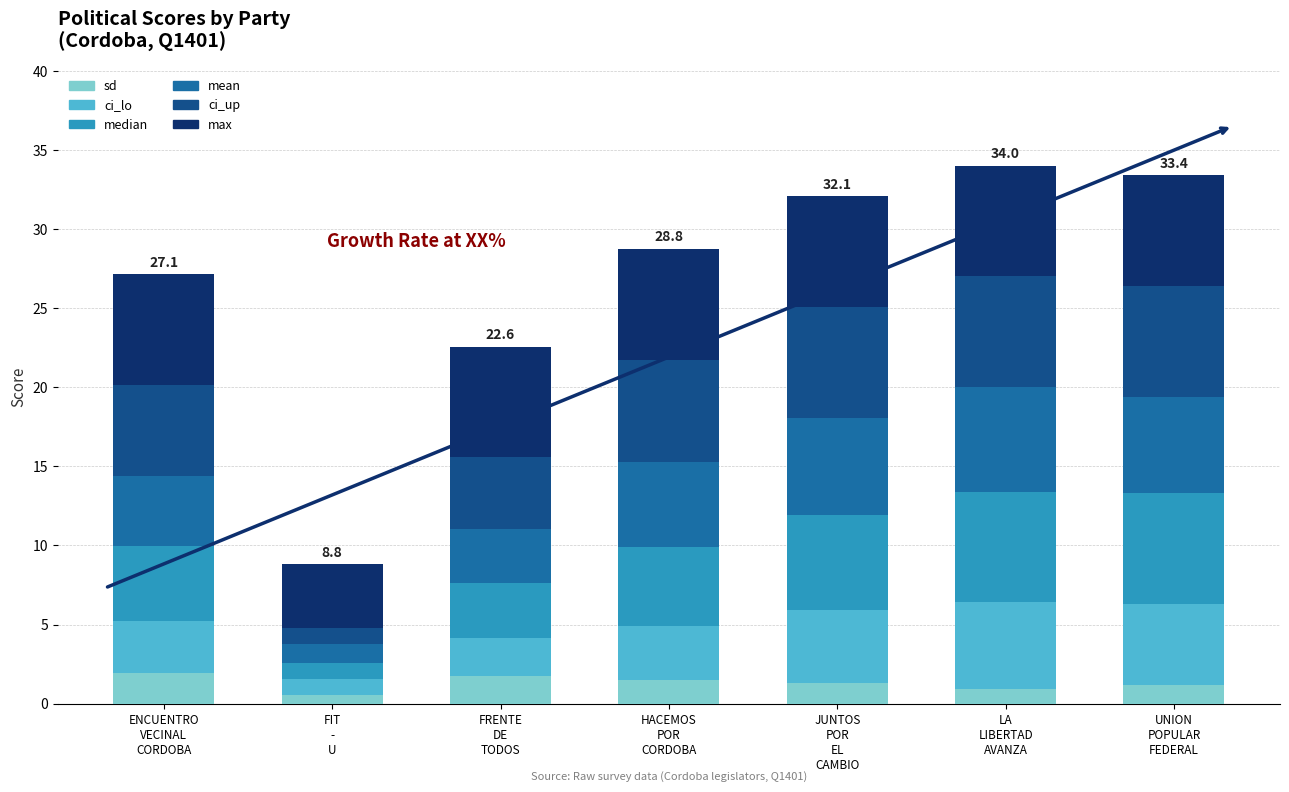

What are all the series names shown in the legend?

sd, ci_lo, median, mean, ci_up, max